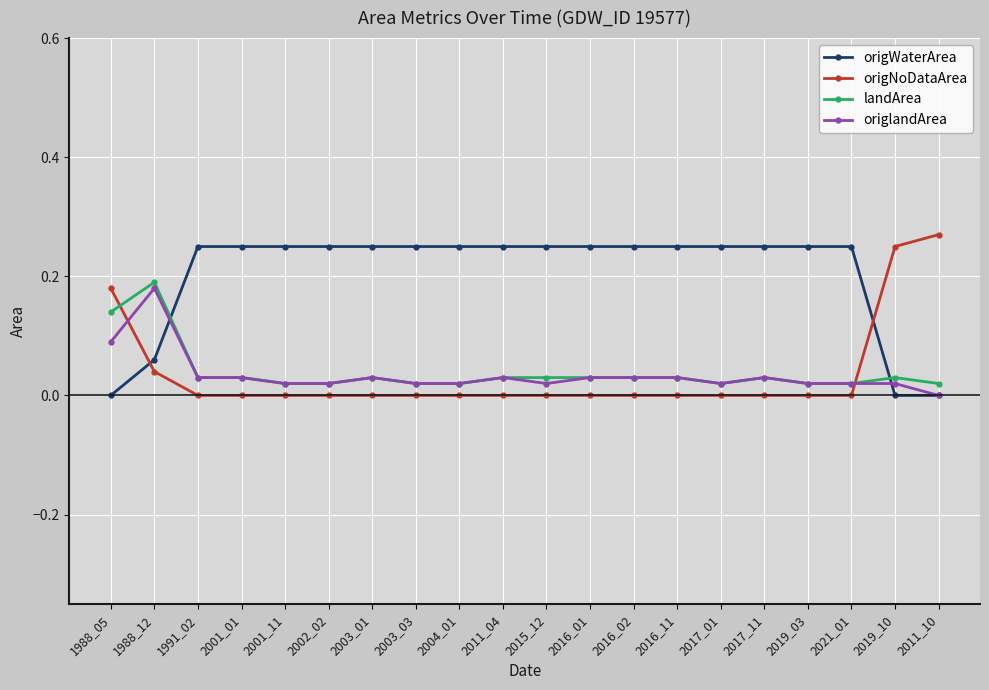

Which series has the largest range (max minus min)?

origNoDataArea